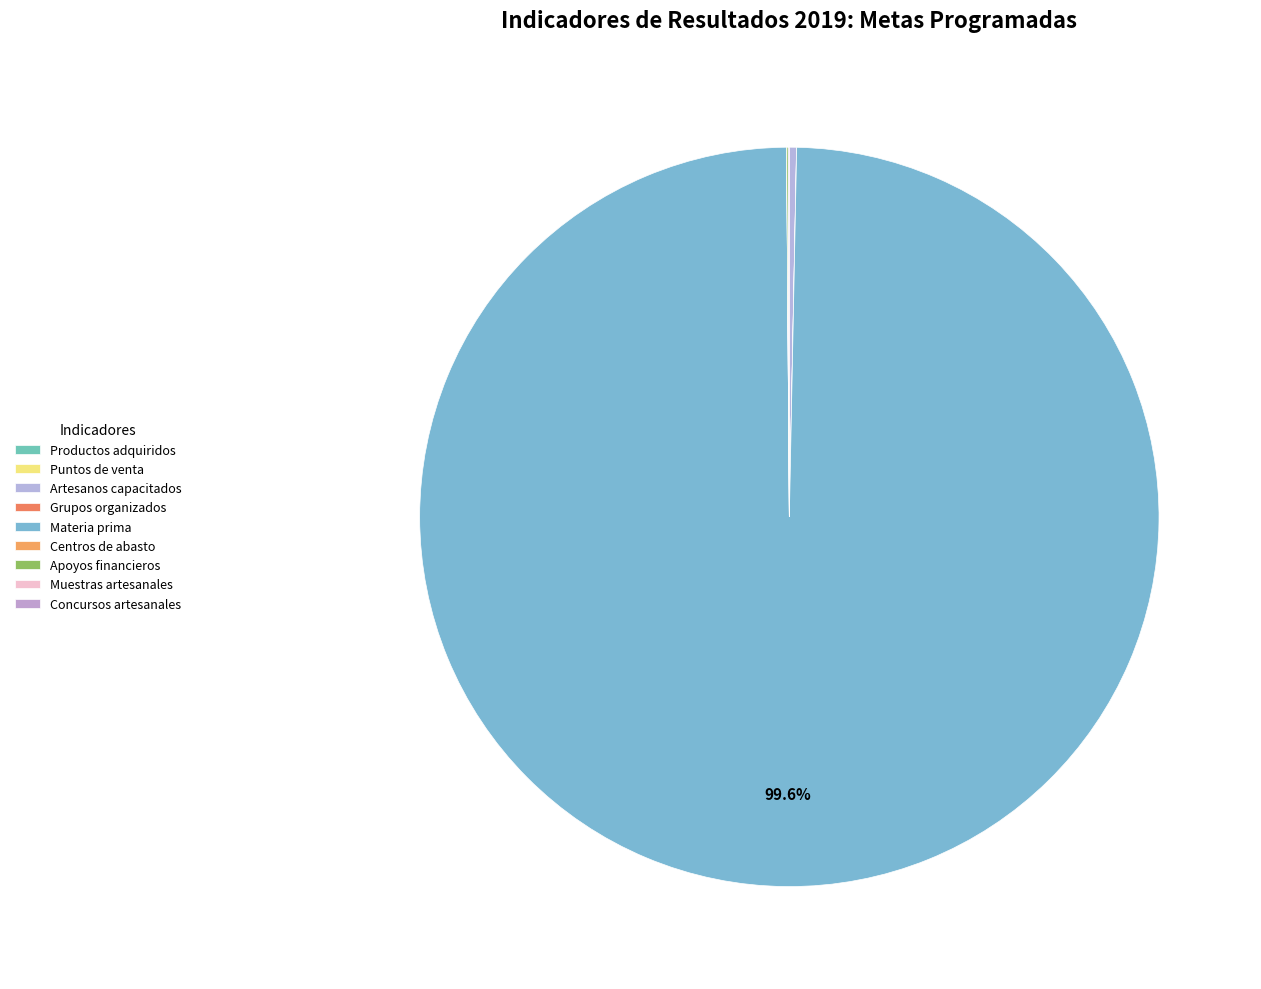

How many slices are in this pie chart?

9